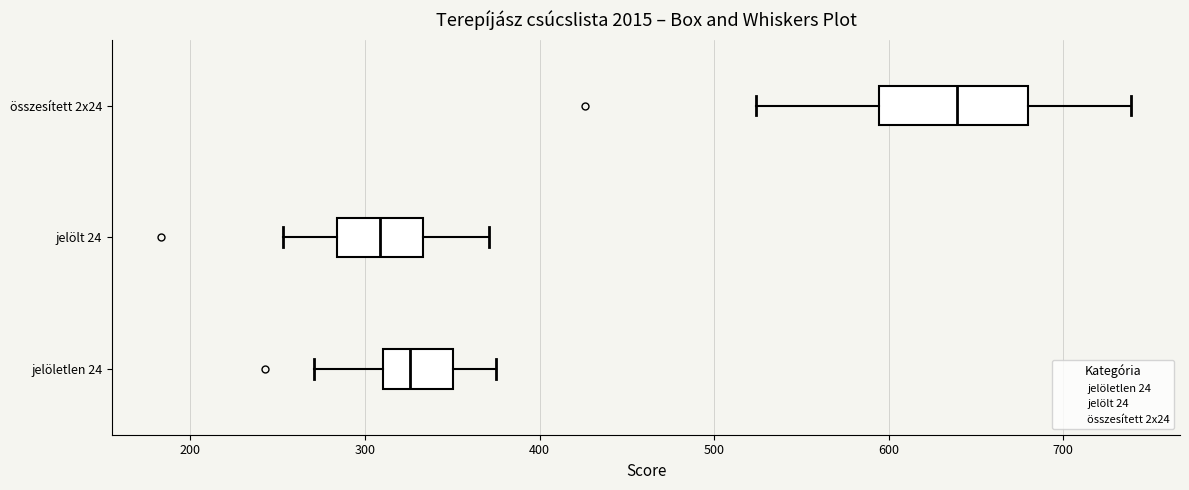

Comparing the boxes themselves (not the whiskers), which one is the widest?

összesített 2x24